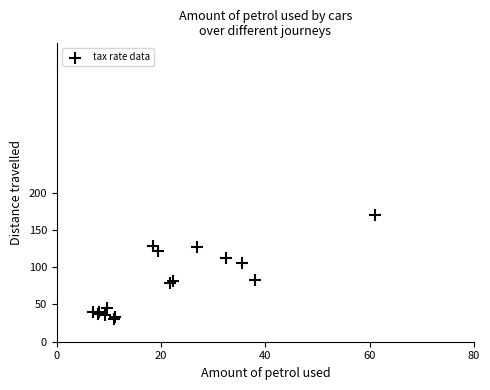

What Y value in the scatter plot is closest to 100?

105.9